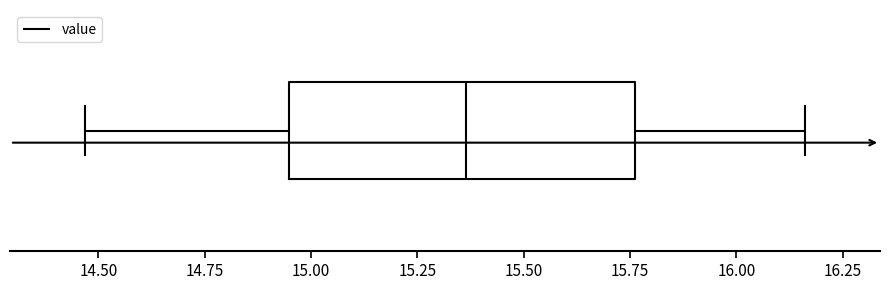

Read this box plot against the x-axis: the position of the median line, the range covered by the box, and the ends of both whiskers. The values are not printed on the chart, so give them approximately, as read against the axis.

median 15.35, box 14.95 to 15.75, whiskers 14.45 to 16.15